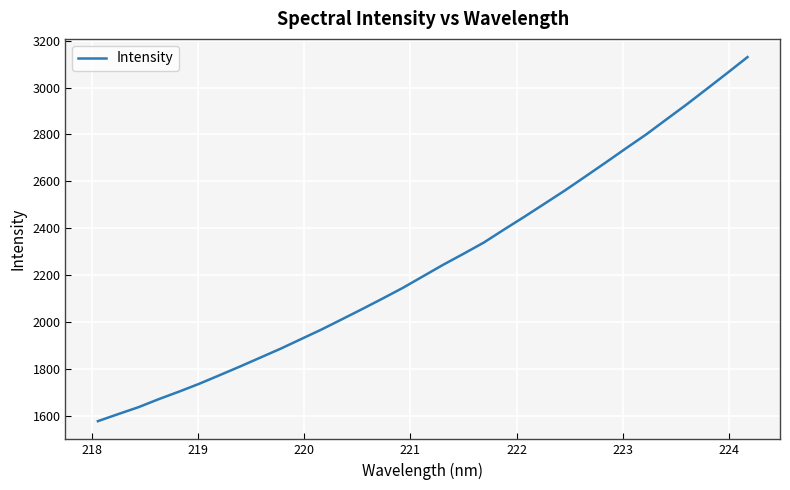

What is the difference between the maximum and minimum values?

1553.7